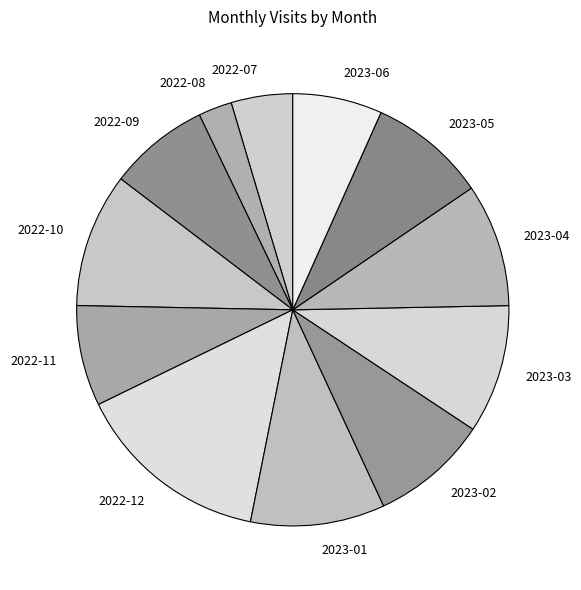

Approximately how many times larger is the value at 2022-09 compared to 2022-11?

1.0